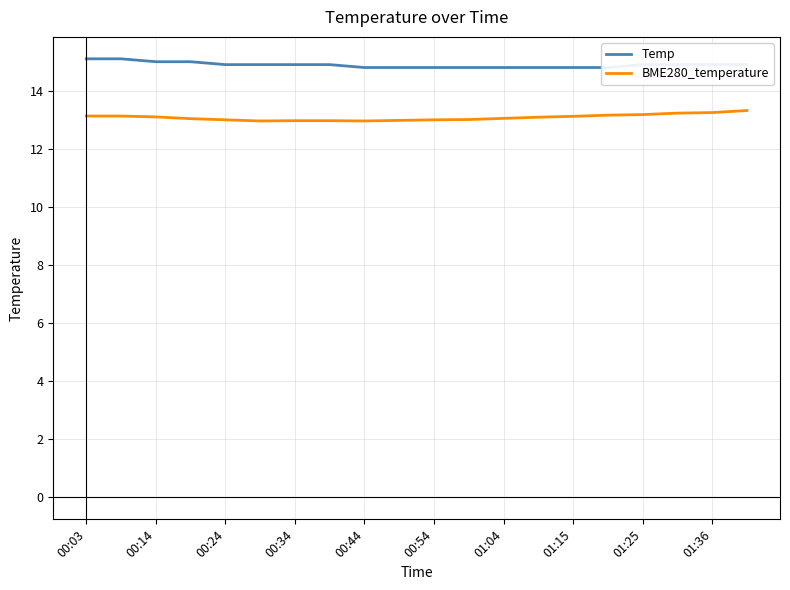

What is the maximum value for BME280_temperature?

13.3